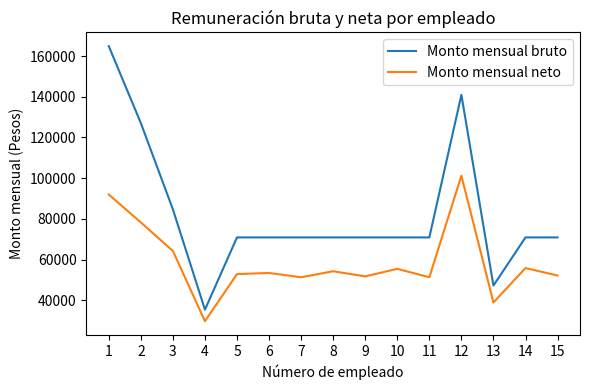

How many values in the Monto mensual neto series are below 53480?

7